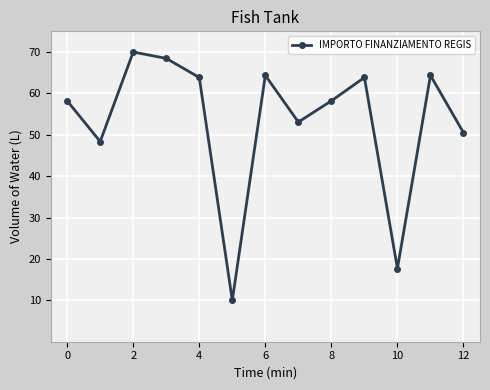

How many series are shown in this chart?

1